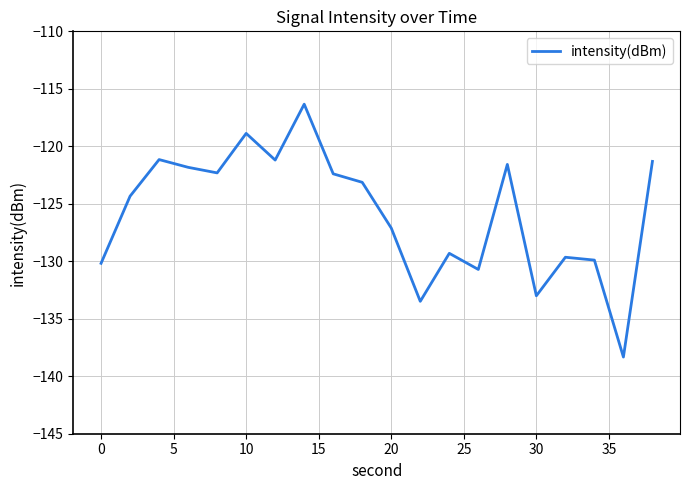

How many lines are shown in the chart?

1